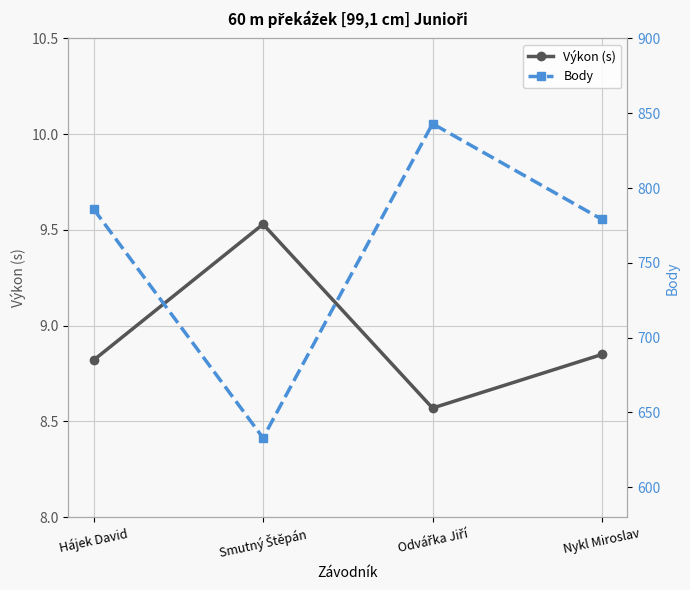

True or false: Body has a value of 296.9 at Smutný Štěpán.

False